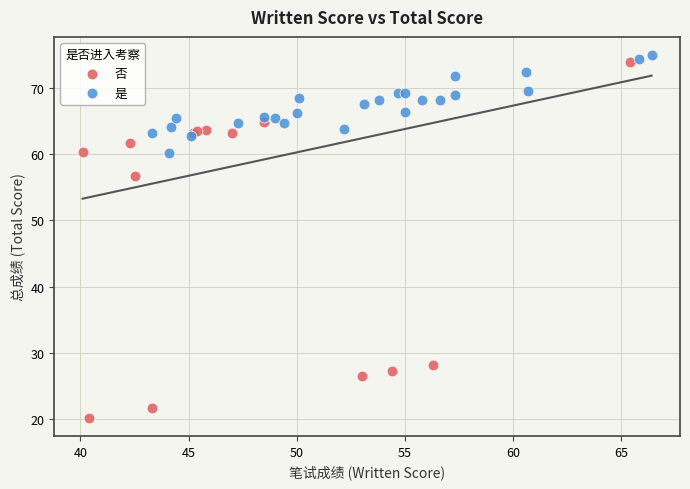

Which series has the largest Y range (max minus min)?

否